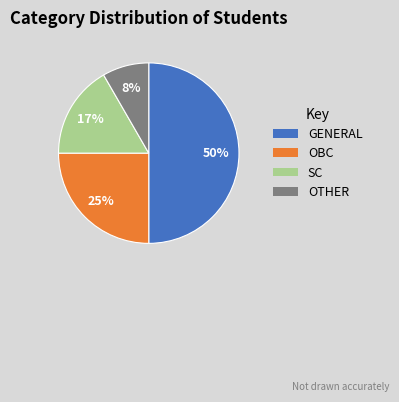

To the nearest percent, what is the average slice percentage?

25%